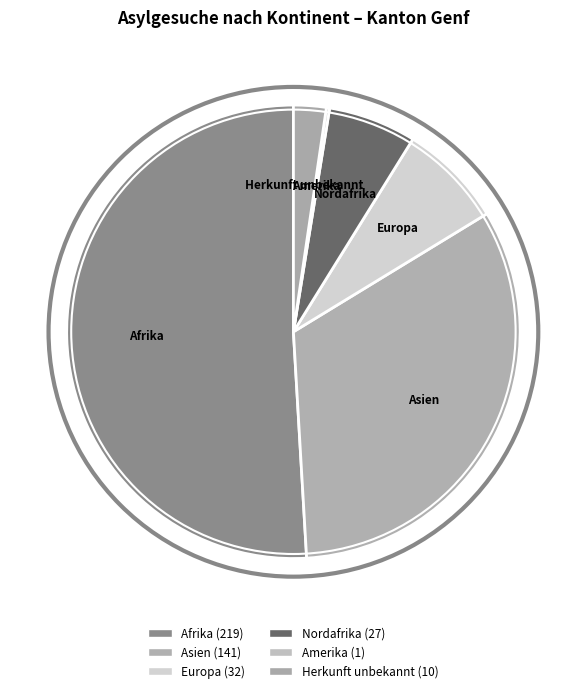

What is the largest slice in the pie chart?

Afrika